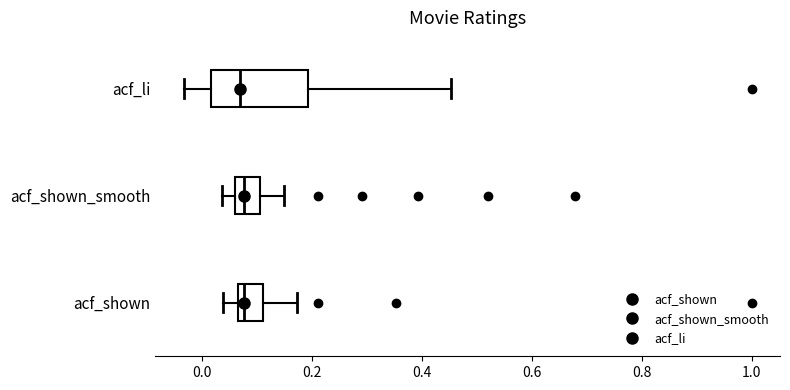

Reading bottom to top, transcribe this box plot: for each box, give where its median line is, the range the box spans, and where its two whiskers end, as read against the x-axis. The values are not printed on the chart, so give them approximately, as read against the axis.

acf_shown: median 0.08, box 0.06 to 0.12, whiskers 0.04 to 0.18
acf_shown_smooth: median 0.08, box 0.06 to 0.10, whiskers 0.04 to 0.16
acf_li: median 0.06, box 0.02 to 0.20, whiskers -0.04 to 0.46